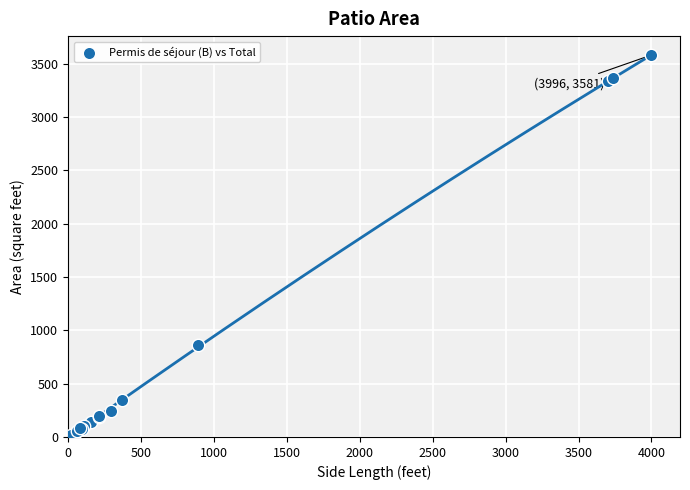

What Y value in the scatter plot is closest to 1790?

859